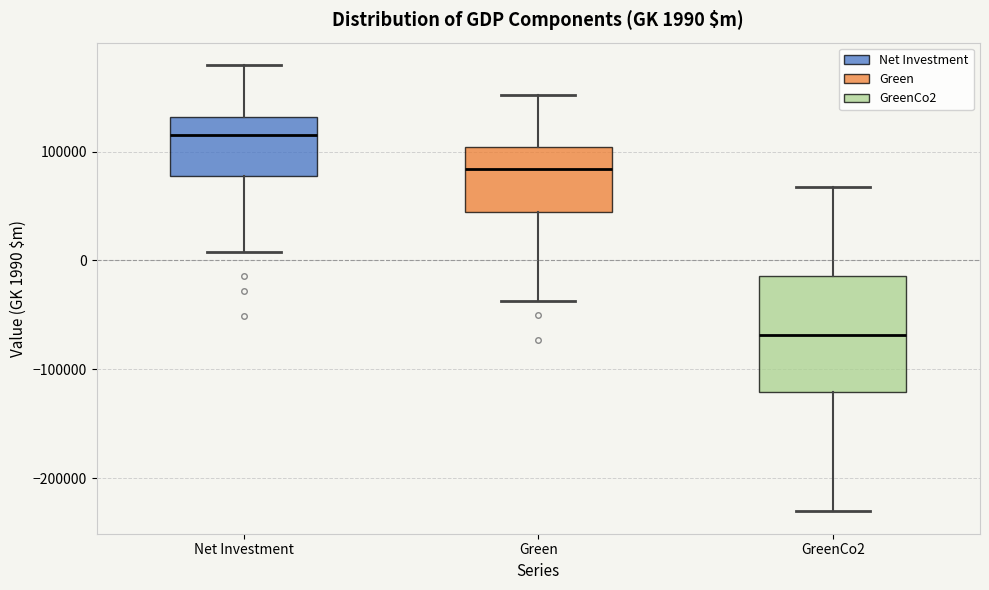

Which box has the lowest median line?

GreenCo2